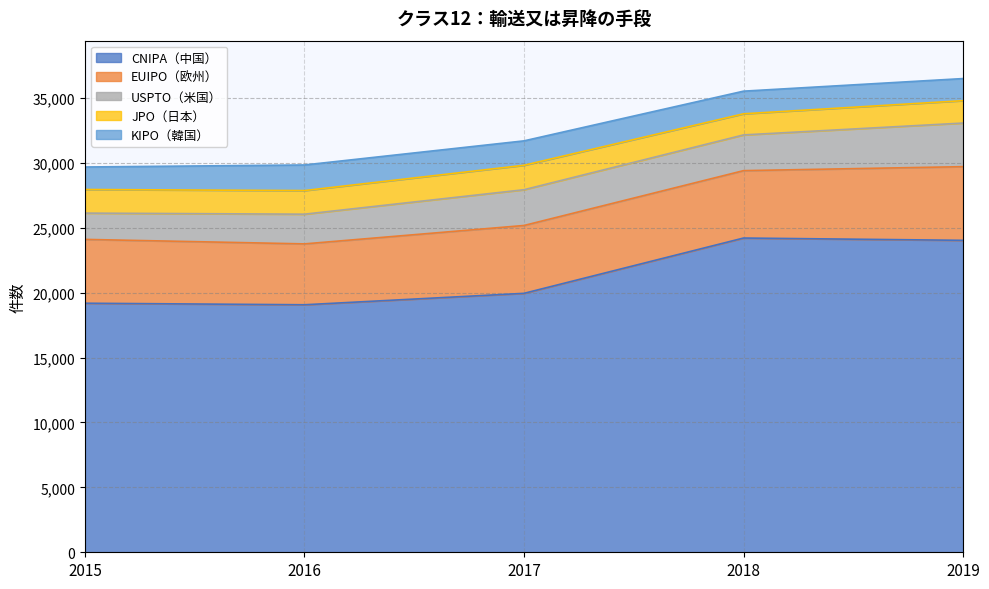

How many values in the KIPO（韓国） series are below 1744?

2